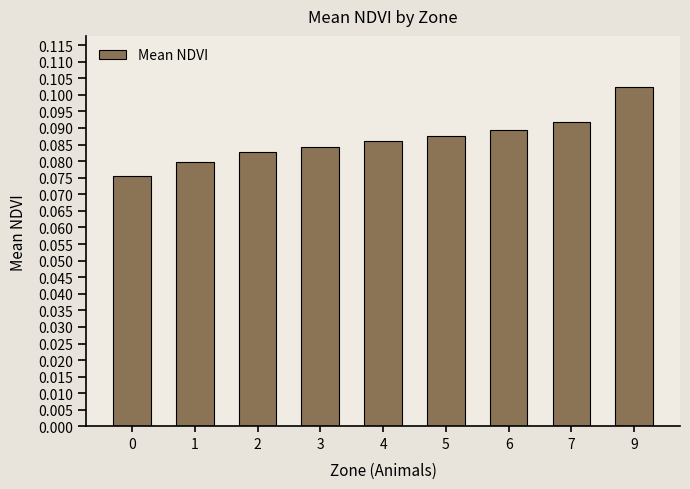

True or false: the data shows 0.0 at 5.

False